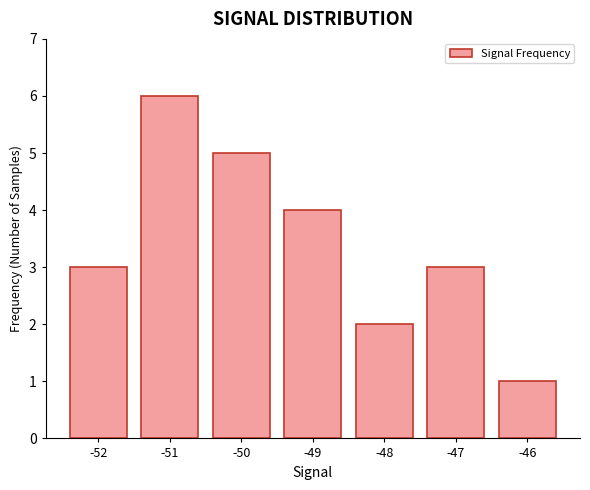

What is the average value?

3